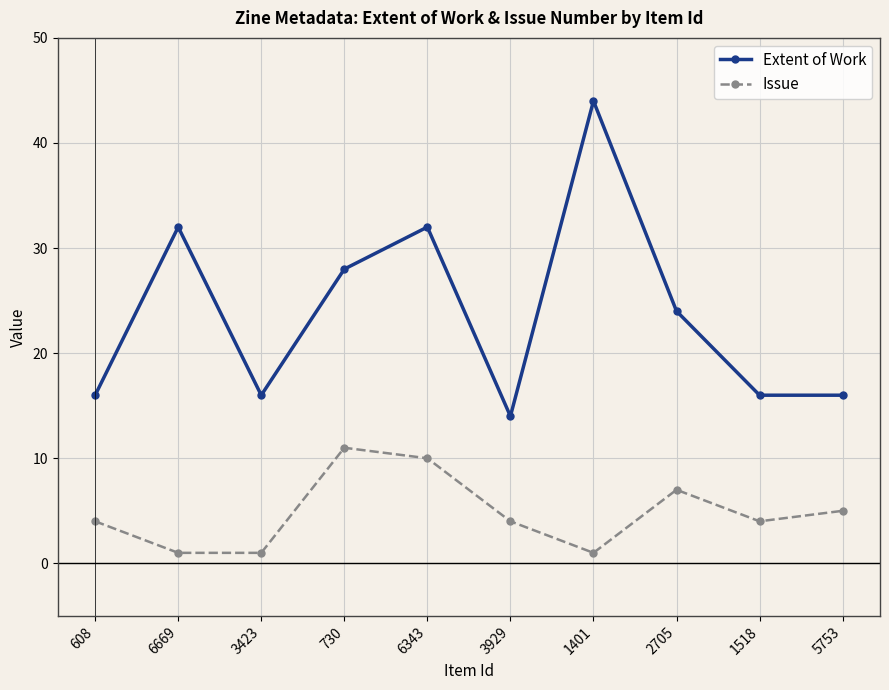

The Extent of Work series shows 32 at 6669. True or false?

True